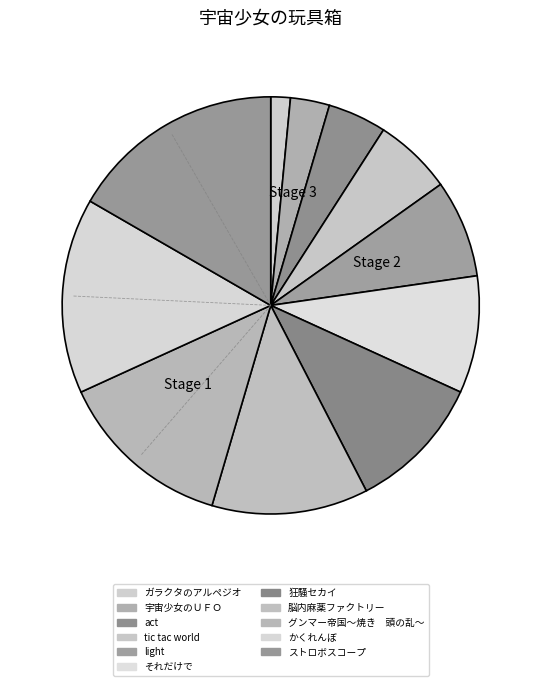

To the nearest percent, what is the difference between the それだけで and act slice percentages?

5%